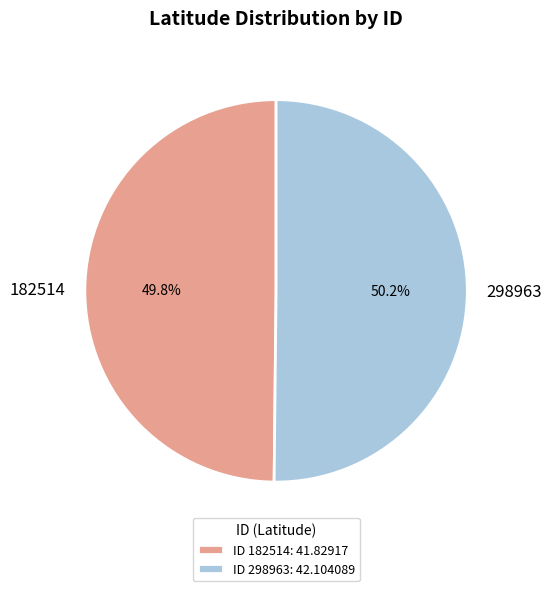

Do 182514 and 298963 together represent more than half of the pie?

Yes